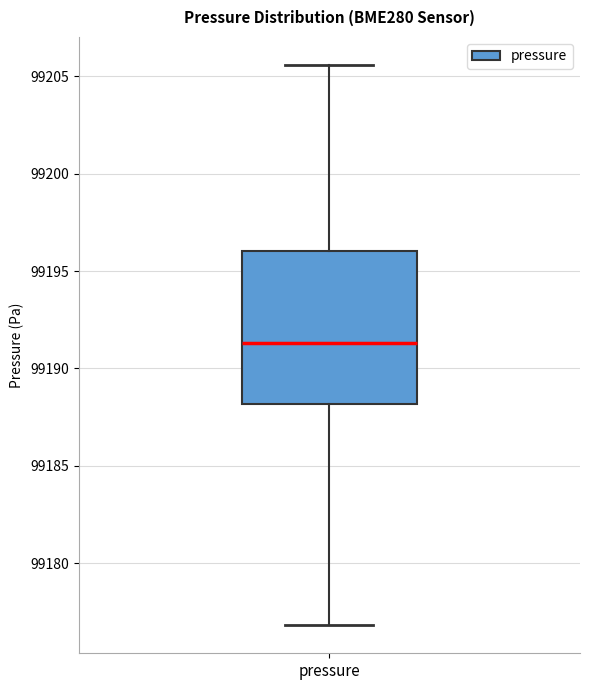

Transcribe this box plot: give where the median line is, the range the box spans, and where the two whiskers end, as read against the y-axis. The values are not printed on the chart, so give them approximately, as read against the axis.

median 99191.5, box 99188.0 to 99196.0, whiskers 99177.0 to 99205.5